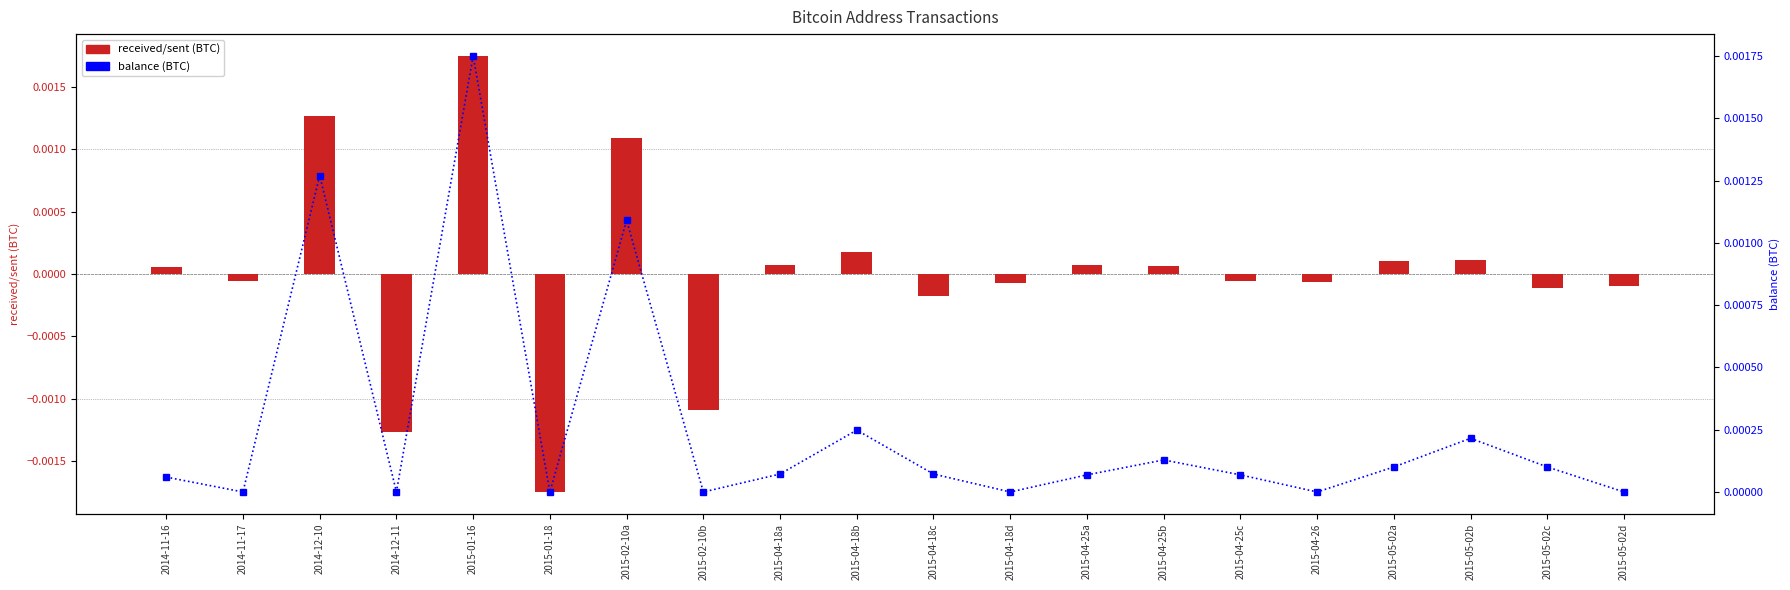

What is the label of the 20th bar from the right?

2014-11-16